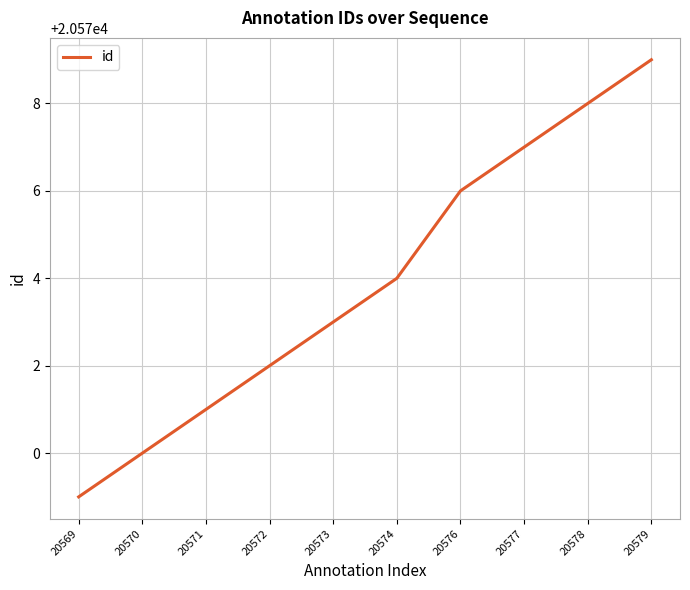

How many values are below 20574?

5